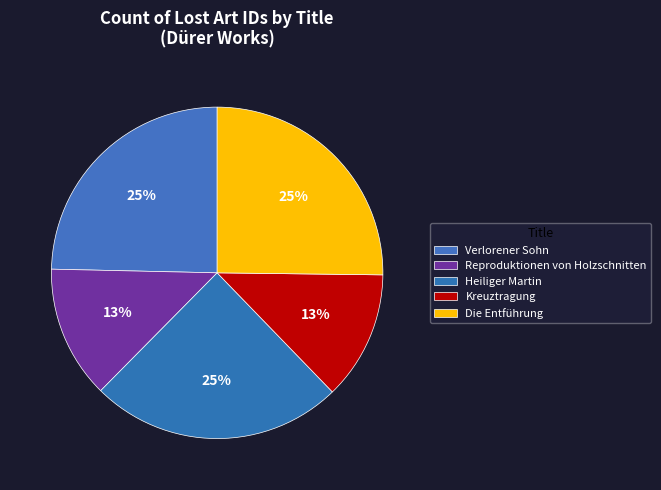

To the nearest percent, what is the difference between the largest and smallest slice percentages?

13%